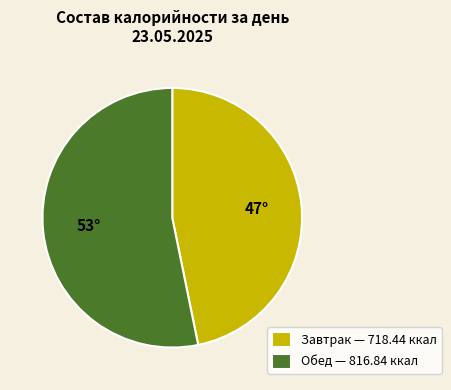

Rank the categories by value from lowest to highest.

Завтрак, Обед